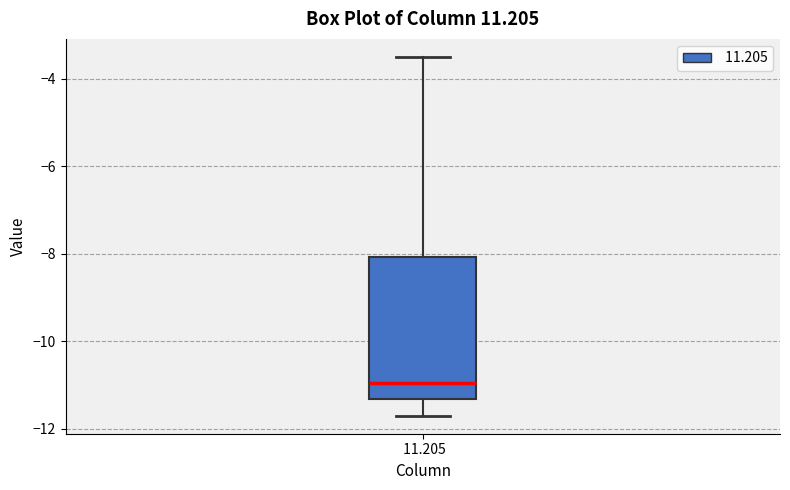

Transcribe this box plot: give where the median line is, the range the box spans, and where the two whiskers end, as read against the y-axis. The values are not printed on the chart, so give them approximately, as read against the axis.

median -11.0, box -11.4 to -8.0, whiskers -11.6 to -3.4